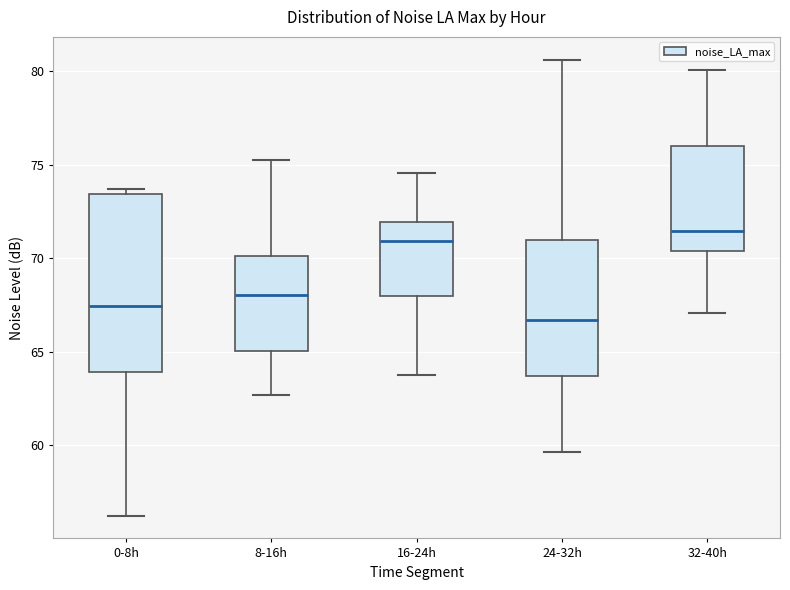

Reading left to right, transcribe this box plot: for each box, give where its median line is, the range the box spans, and where its two whiskers end, as read against the y-axis. The values are not printed on the chart, so give them approximately, as read against the axis.

0-8h: median 67.5, box 64.0 to 73.5, whiskers 56.5 to 73.5 (just above the box's upper edge)
8-16h: median 68.0, box 65.0 to 70.0, whiskers 62.5 to 75.0
16-24h: median 71.0, box 68.0 to 72.0, whiskers 64.0 to 74.5
24-32h: median 66.5, box 63.5 to 71.0, whiskers 59.5 to 80.5
32-40h: median 71.5, box 70.5 to 76.0, whiskers 67.0 to 80.0